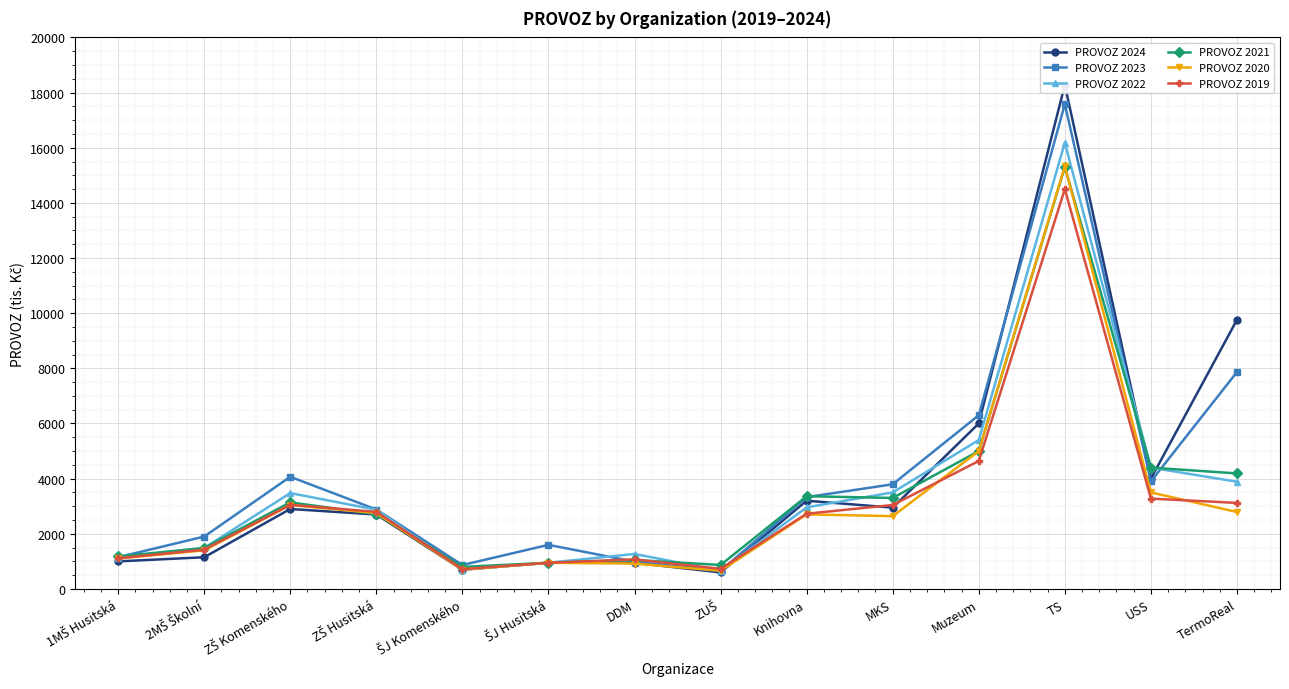

Between which two adjacent categories do PROVOZ 2019 and PROVOZ 2020 first intersect?

MKS and Muzeum